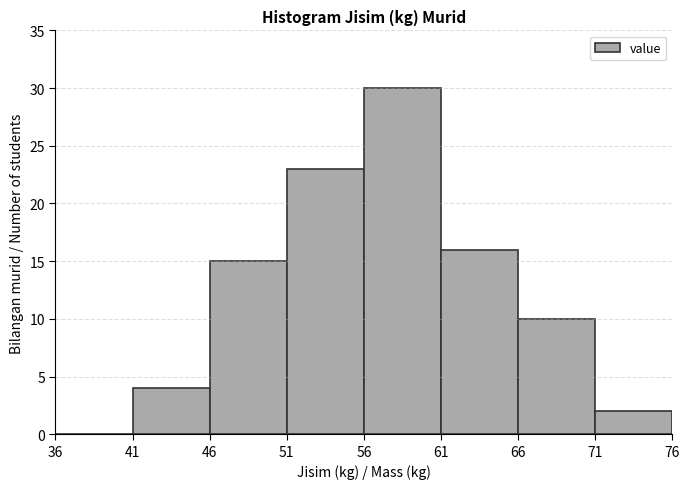

Reading left to right, list every bar in this chart as the range it spans on the x-axis followed by its height. The values are not printed on the chart, so give them approximately, as read against the axis.

36 to 41: 0
41 to 46: 4
46 to 51: 15
51 to 56: 23
56 to 61: 30
61 to 66: 16
66 to 71: 10
71 to 76: 2